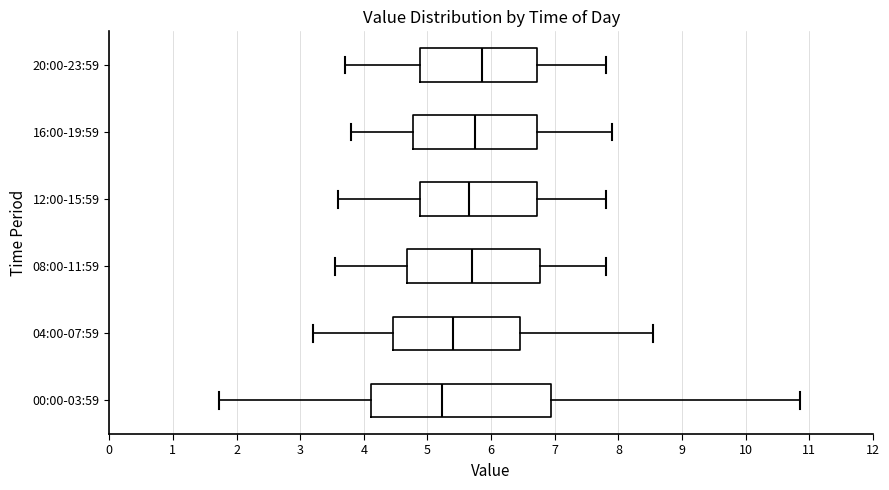

Reading bottom to top, read every box against the x-axis: the position of its median line, the range the box covers, and the ends of its whiskers. The values are not printed on the chart, so give them approximately, as read against the axis.

00:00-03:59: median 5.2, box 4.1 to 6.9, whiskers 1.7 to 10.9
04:00-07:59: median 5.4, box 4.5 to 6.5, whiskers 3.2 to 8.6
08:00-11:59: median 5.7, box 4.7 to 6.8, whiskers 3.6 to 7.8
12:00-15:59: median 5.7, box 4.9 to 6.7, whiskers 3.6 to 7.8
16:00-19:59: median 5.8, box 4.8 to 6.7, whiskers 3.8 to 7.9
20:00-23:59: median 5.9, box 4.9 to 6.7, whiskers 3.7 to 7.8